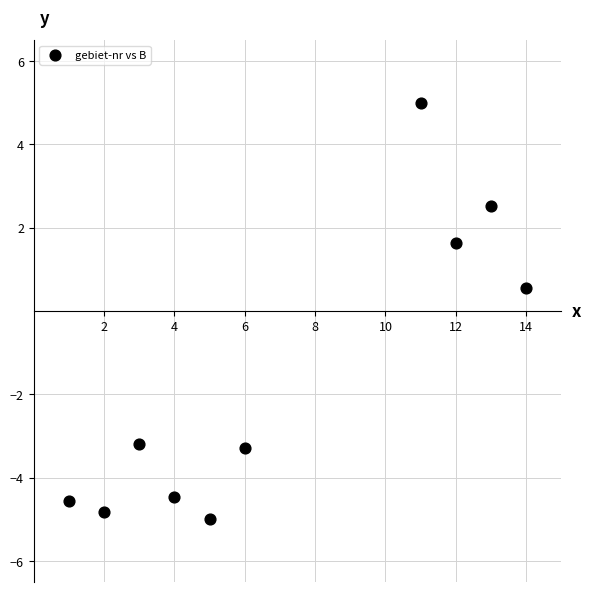

What is the range of X values (max minus min)?

13.0